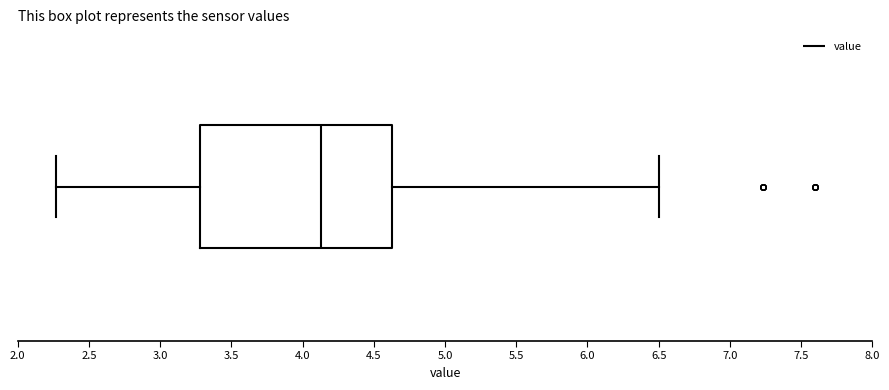

Transcribe this box plot: give where the median line is, the range the box spans, and where the two whiskers end, as read against the x-axis. The values are not printed on the chart, so give them approximately, as read against the axis.

median 4.15, box 3.30 to 4.65, whiskers 2.25 to 6.50